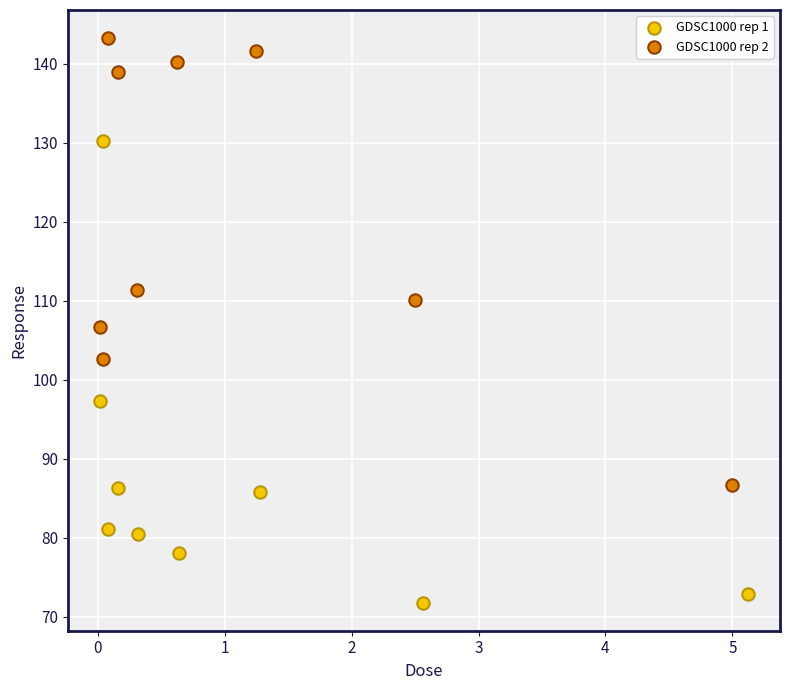

Which series reaches the maximum Y coordinate?

GDSC1000 rep 2